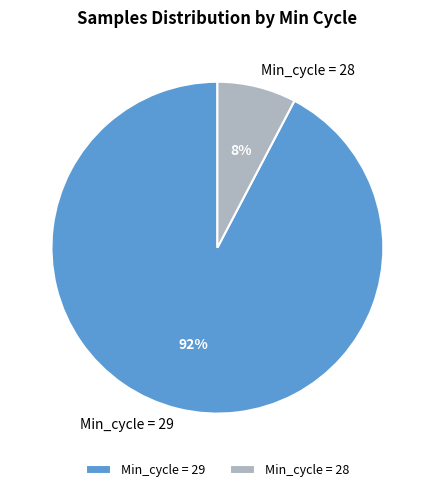

Which slice is the smallest?

Min_cycle = 28